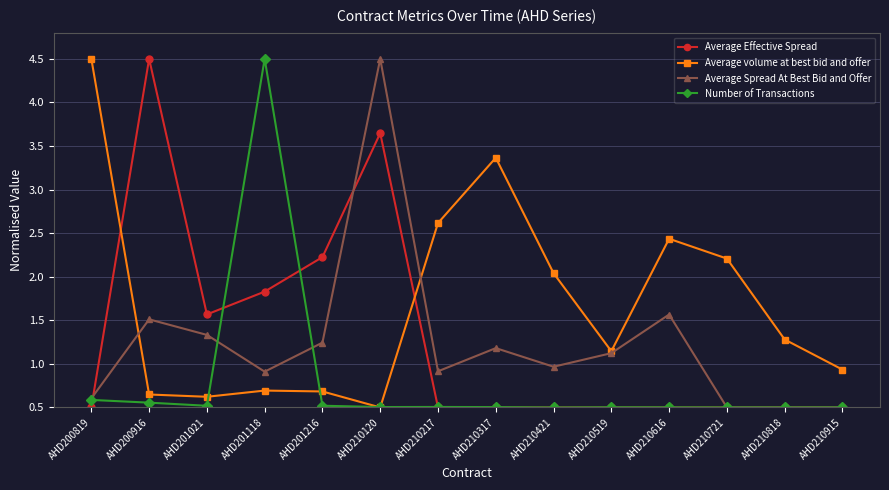

At how many categories does at least one series exceed 2?

10